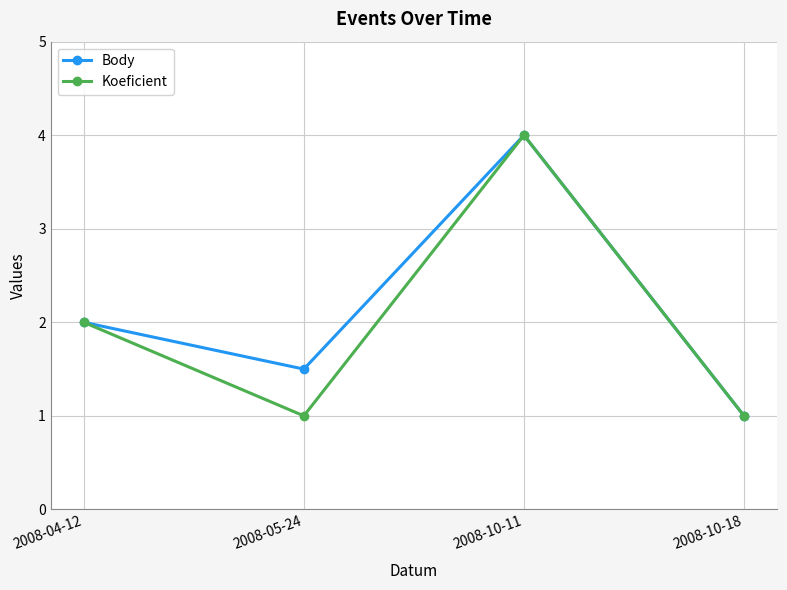

At which label is Koeficient closest to 2?

2008-04-12